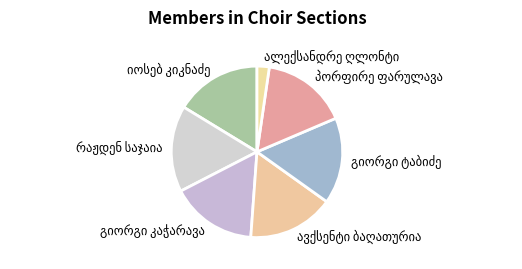

Count the number of slices in the pie.

7